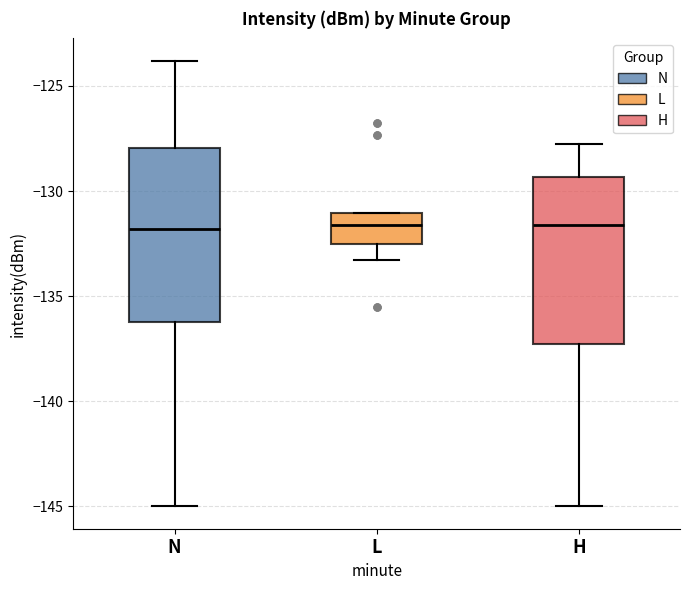

Reading left to right, read every box against the y-axis: the position of its median line, the range the box covers, and the ends of its whiskers. The values are not printed on the chart, so give them approximately, as read against the axis.

N: median -132.0, box -136.0 to -128.0, whiskers -145.0 to -124.0
L: median -131.5, box -132.5 to -131.0, whiskers -133.5 to -131.0
H: median -131.5, box -137.5 to -129.5, whiskers -145.0 to -128.0